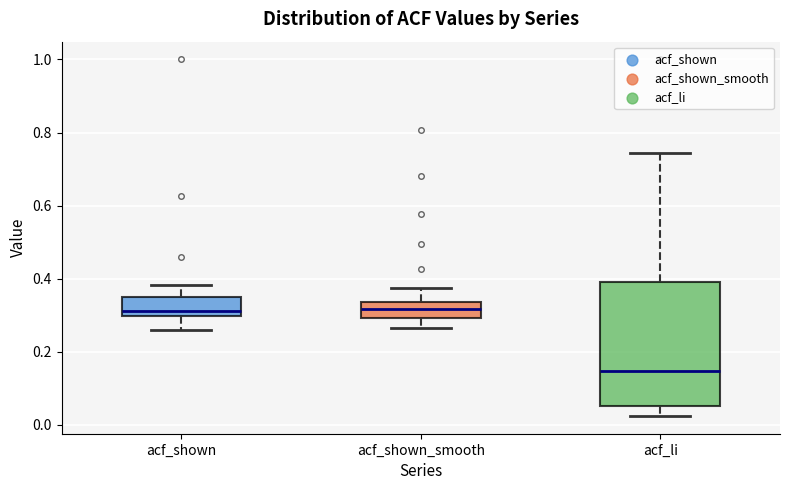

Reading left to right, read every box against the y-axis: the position of its median line, the range the box covers, and the ends of its whiskers. The values are not printed on the chart, so give them approximately, as read against the axis.

acf_shown: median 0.32, box 0.30 to 0.34, whiskers 0.26 to 0.38
acf_shown_smooth: median 0.32, box 0.30 to 0.34, whiskers 0.26 to 0.38
acf_li: median 0.14, box 0.06 to 0.38, whiskers 0.02 to 0.74